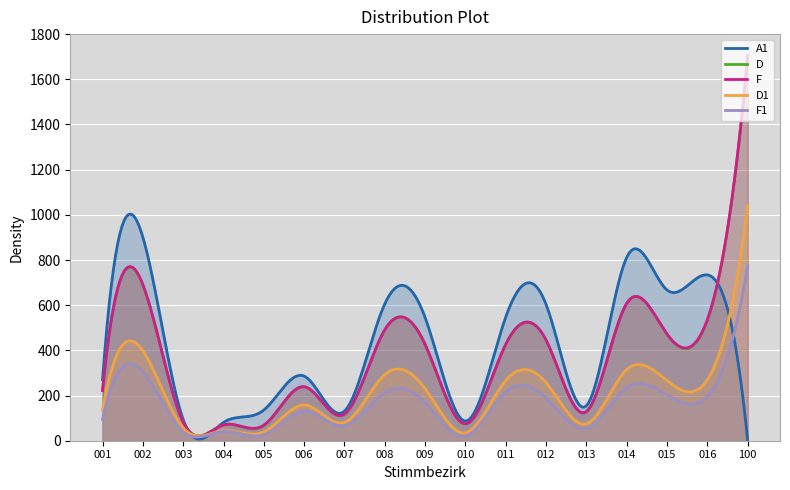

At which label does D1 first exceed 230?

002